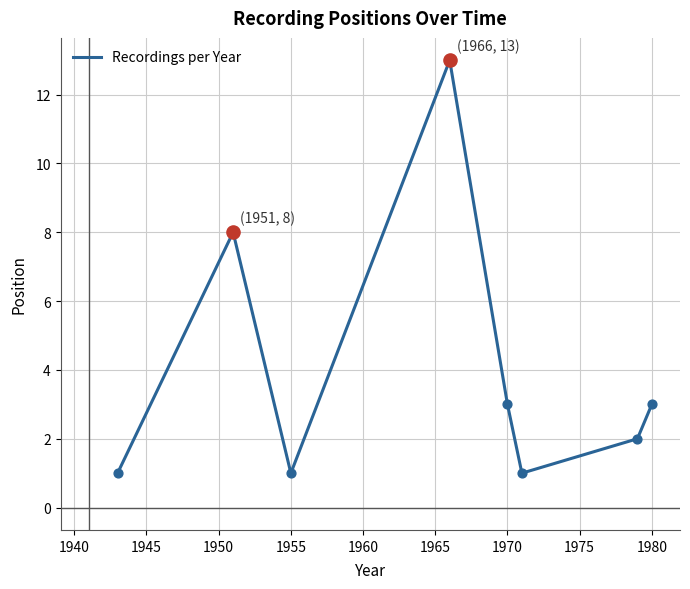

What is the average value?

4